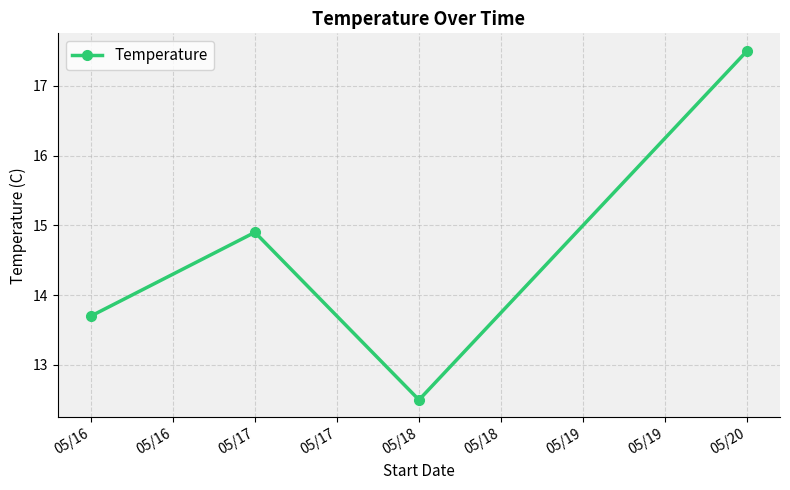

Does the chart have visible grid lines?

Yes